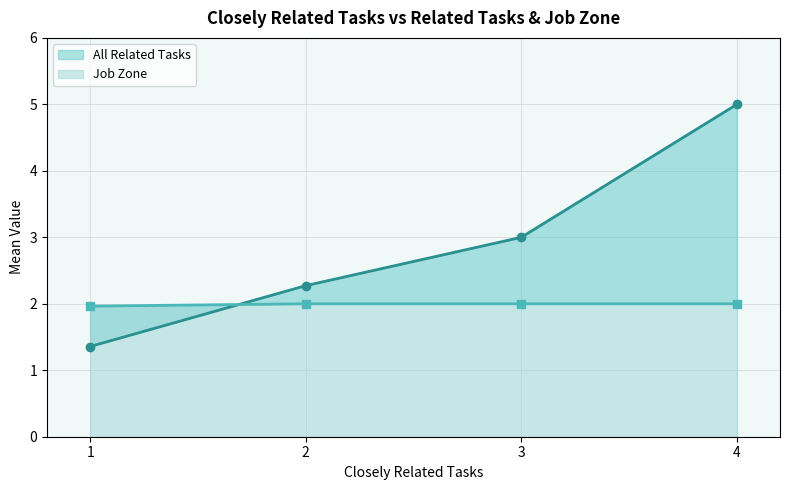

What is the spread (max minus min) of values at 2?

0.3